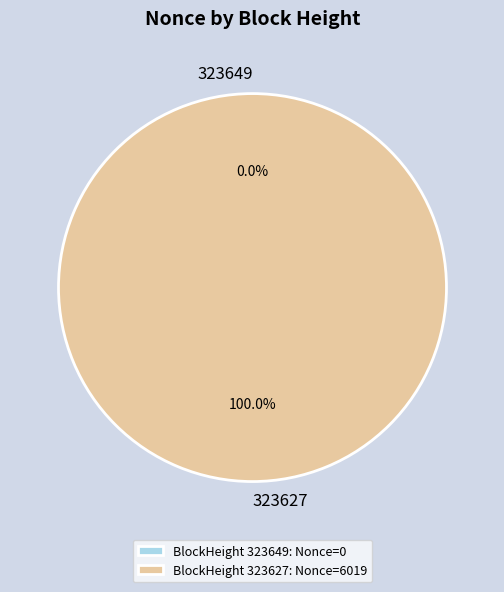

What is the smallest slice in the pie chart?

323649